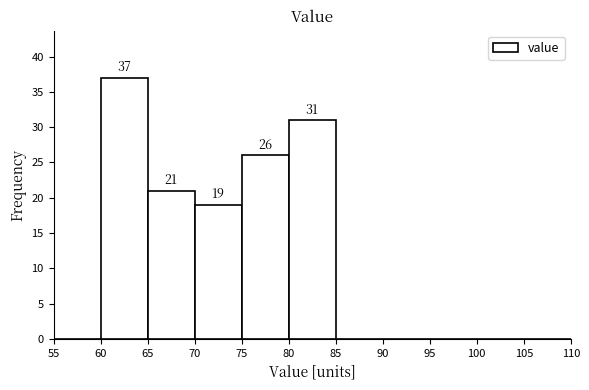

Which range on the x-axis has the tallest bar?

60 to 65